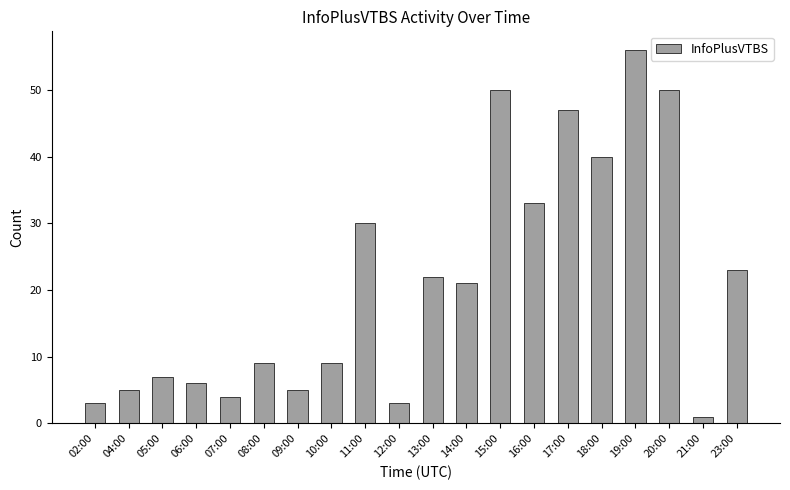

Does the chart contain stacked bars?

No